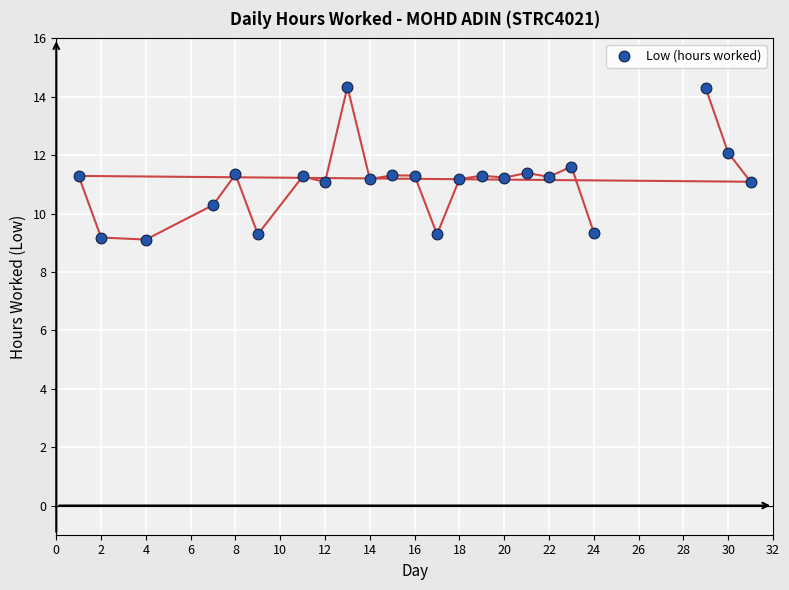

What is the range of X values (max minus min)?

30.0